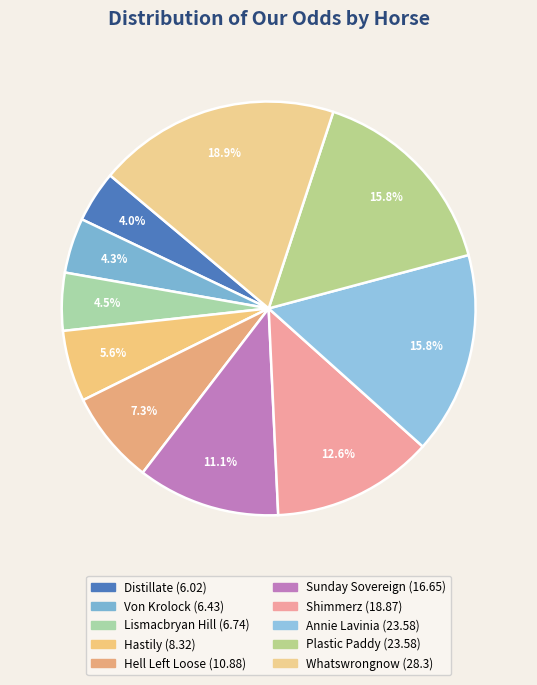

Is Distillate the majority of the pie?

No